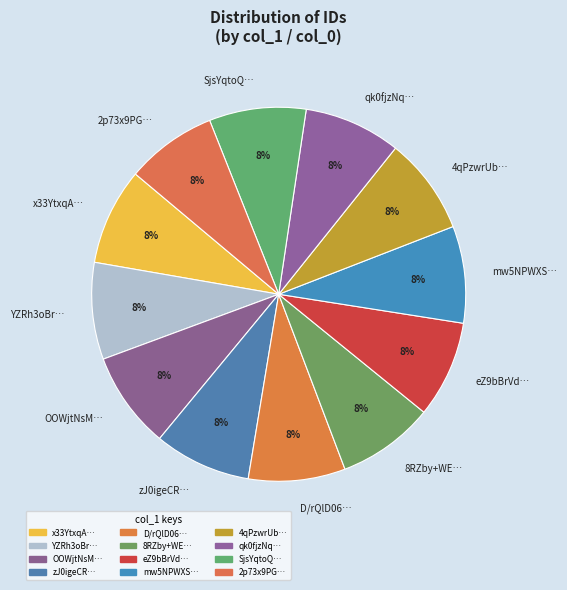

Do 2p73x9PG… and qk0fjzNq… together represent more than half of the pie?

No